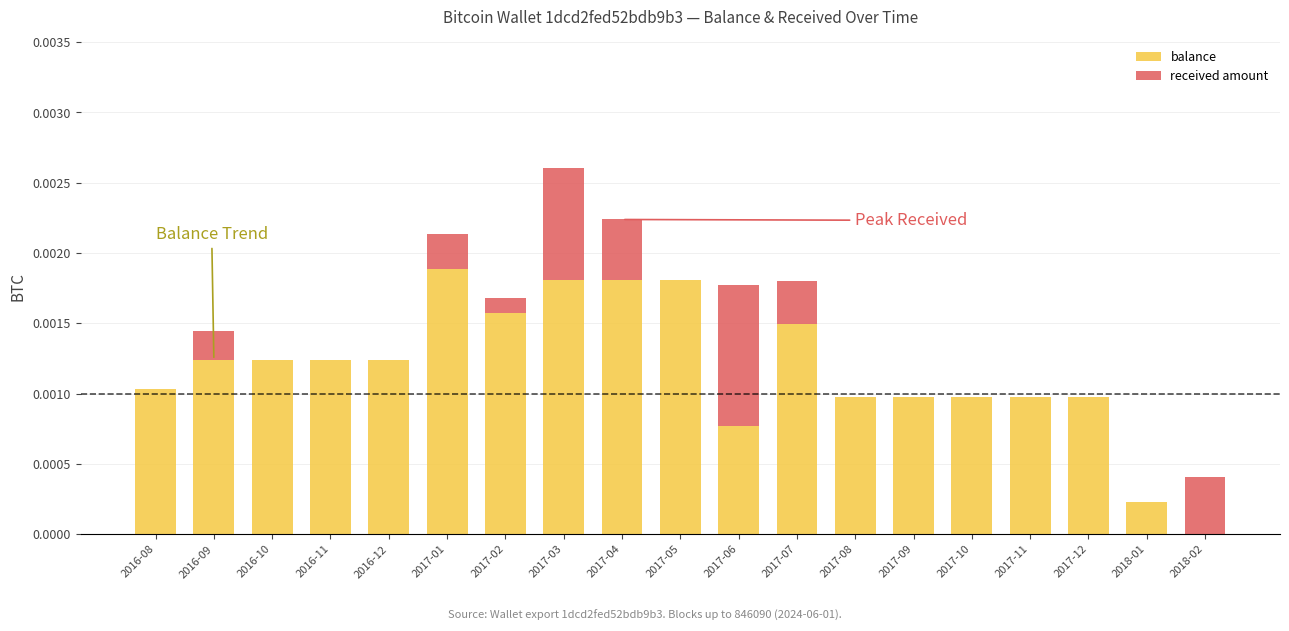

The value of balance at 2017-03 is 0.0. True or false?

True